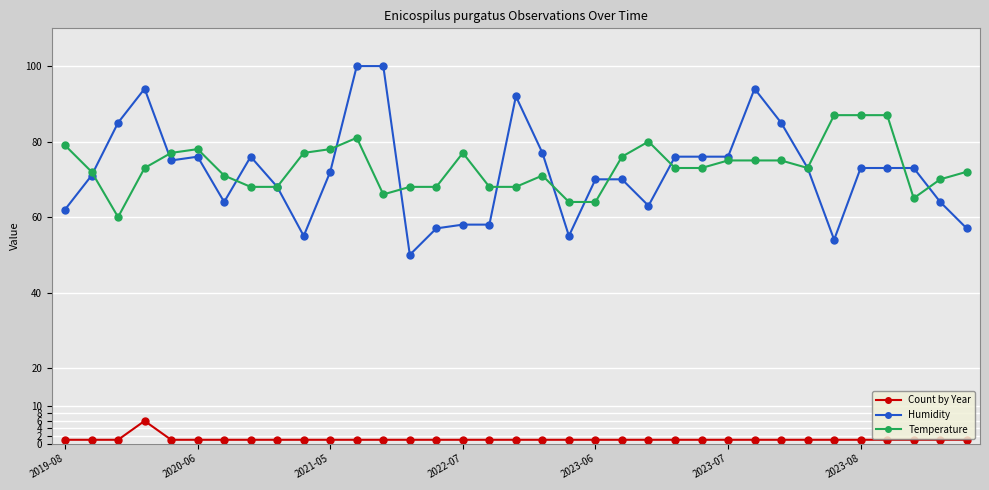

Count the number of categories in the chart.

35